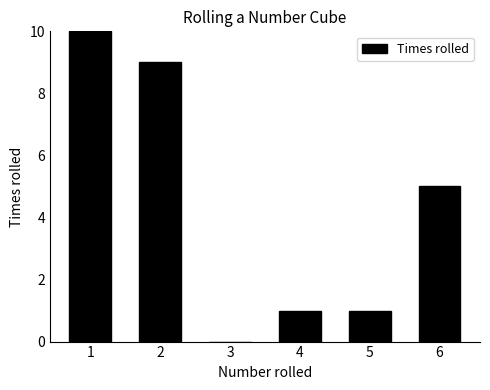

Reading left to right, list all the values displayed in this chart.

1=10	2=9	3=0	4=1	5=1	6=5